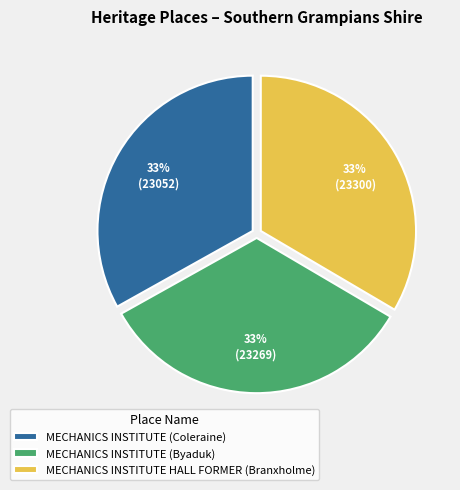

Approximately how many times larger is the value at MECHANICS INSTITUTE (Coleraine) compared to MECHANICS INSTITUTE (Byaduk)?

1.0